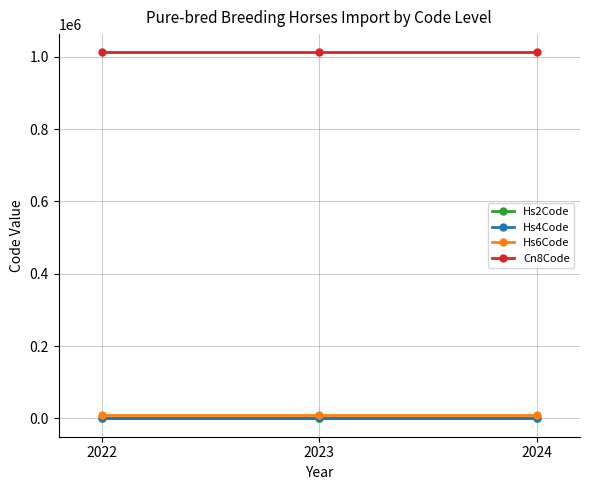

What is the greatest value displayed?

1012100